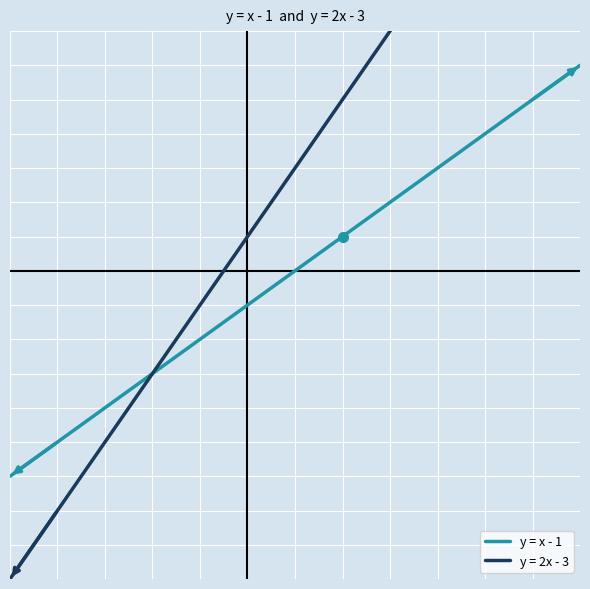

How many data points does each series have?

13